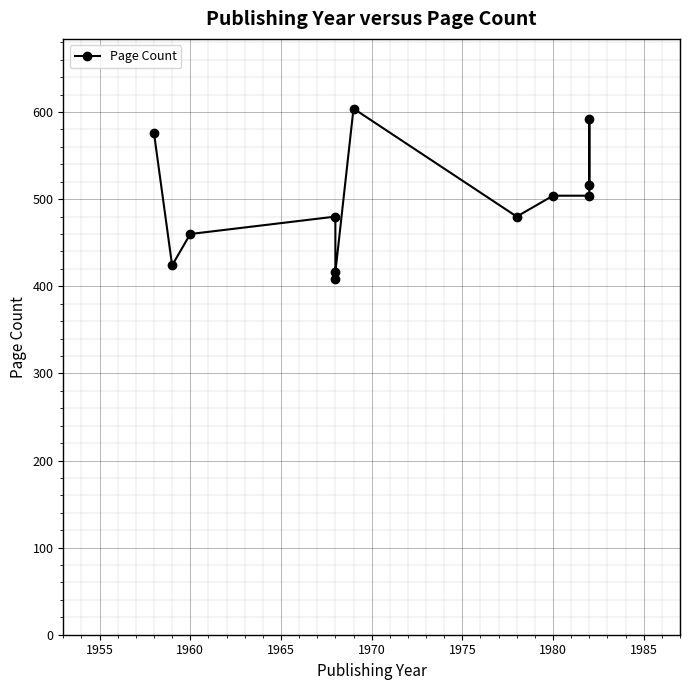

What is the minimum value shown in the chart?

408